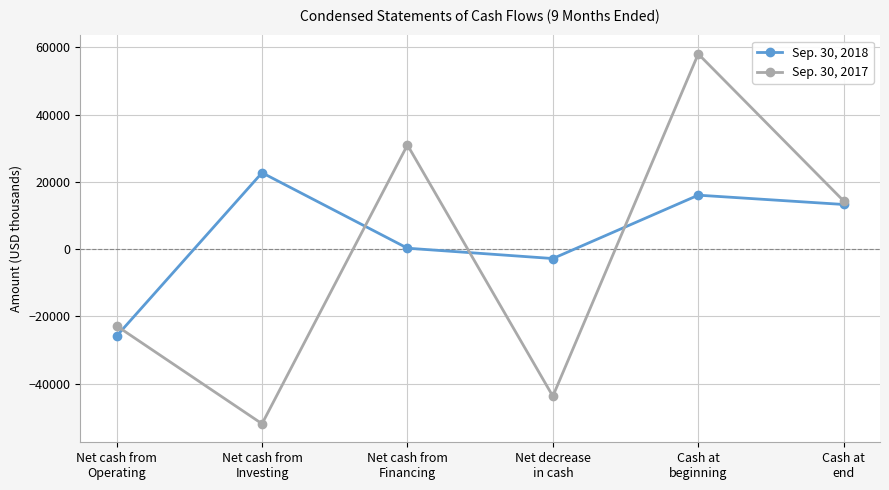

How many values in the Sep. 30, 2018 series are below 13308?

3